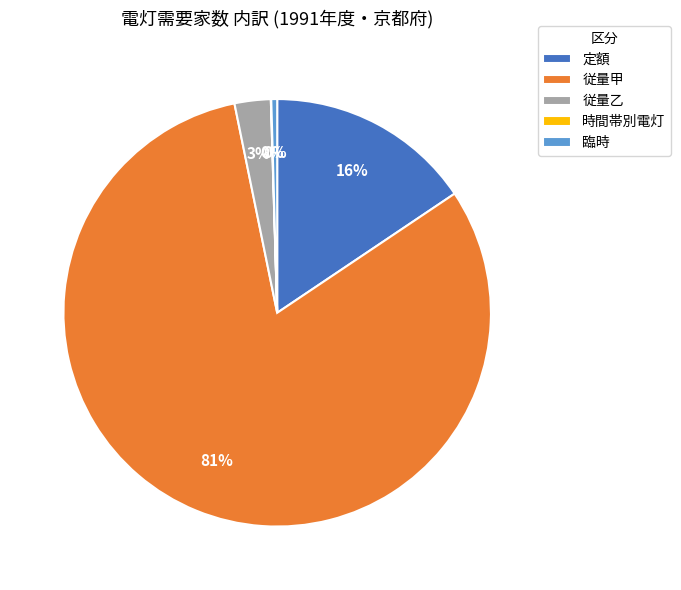

Does any single category account for the majority?

Yes